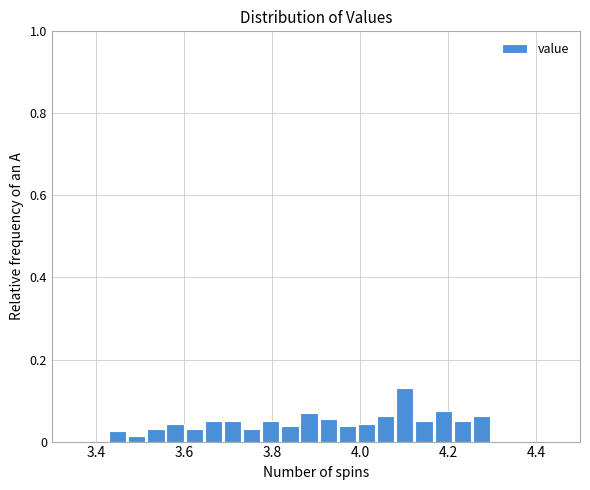

Around what value on the x-axis is the tallest bar? Give the approximate position of its centre, as read against the axis.

4.10